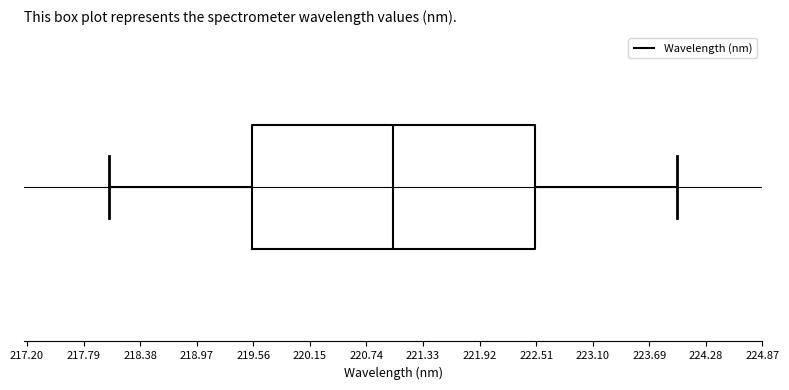

Read this box plot against the x-axis: the position of the median line, the range covered by the box, and the ends of both whiskers. The values are not printed on the chart, so give them approximately, as read against the axis.

median 221.0, box 219.5 to 222.5, whiskers 218.1 to 224.0